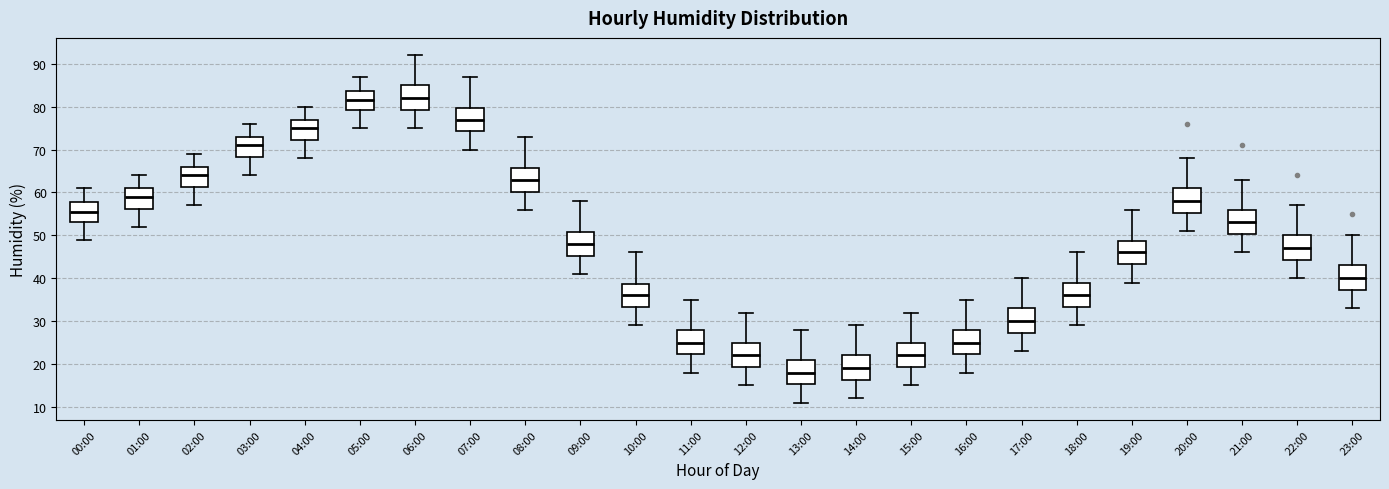

Which box has the lowest median line?

13:00